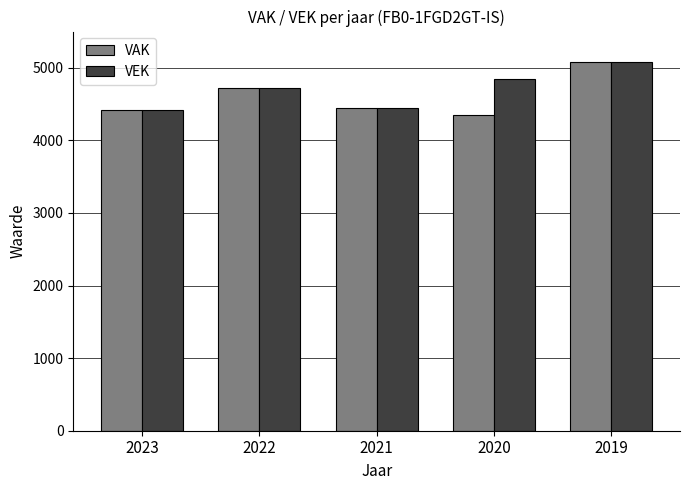

What is the difference between the maximum and minimum values in the VAK series?

724